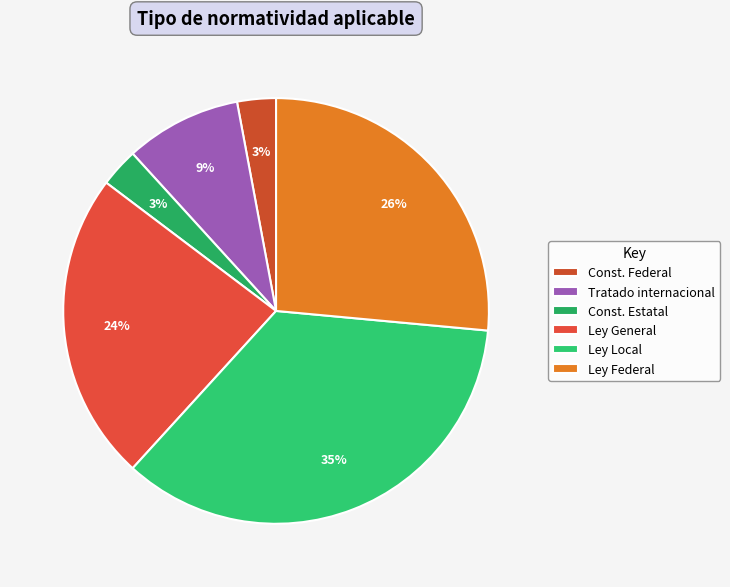

How many segments does this pie chart have?

6